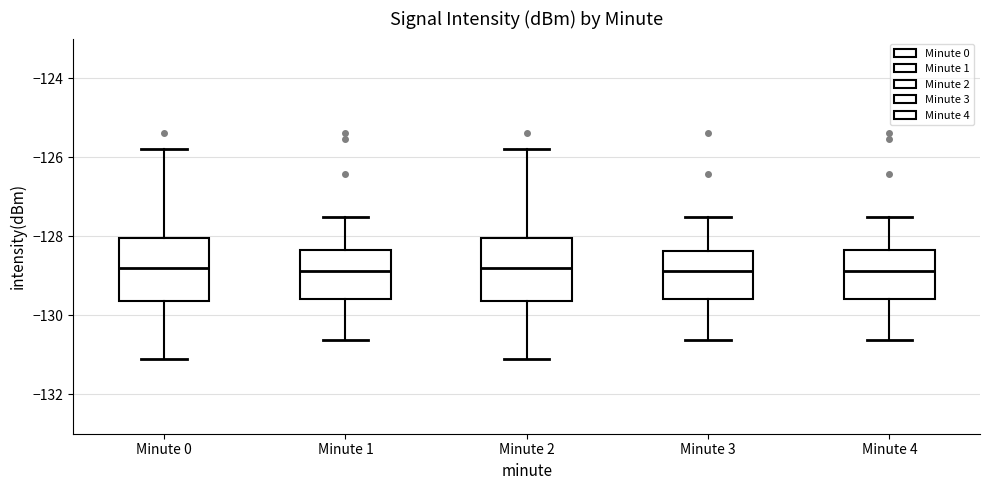

Where is the lower edge of the box for Minute 2 on the y-axis? The values are not printed on the chart, so give them approximately, as read against the axis.

-129.6